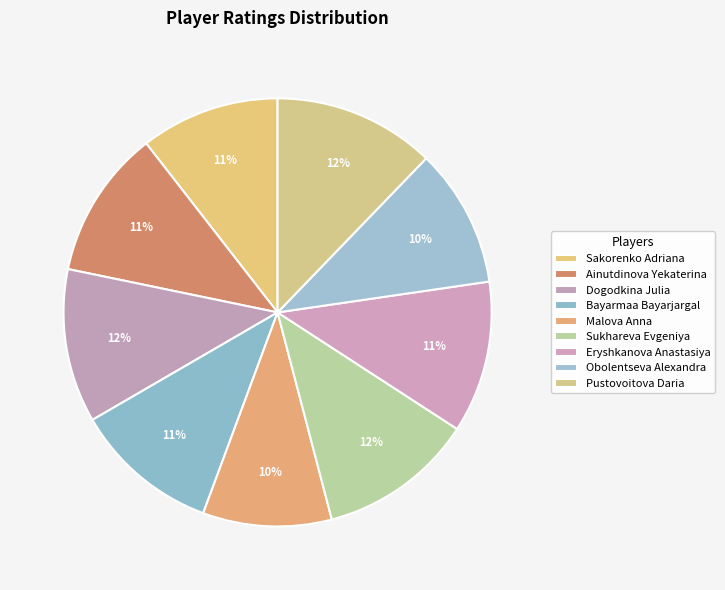

How many segments does this pie chart have?

9